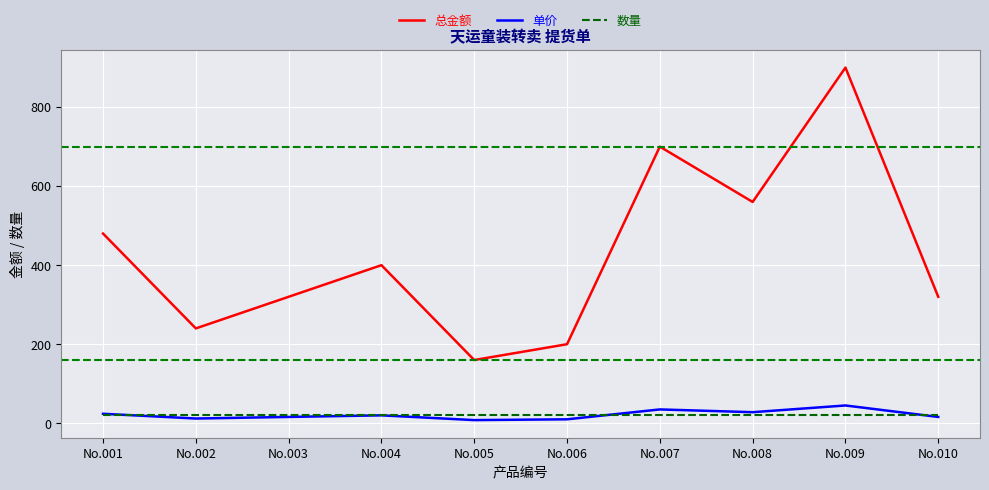

The value of 数量 at No.005 is 20. True or false?

True